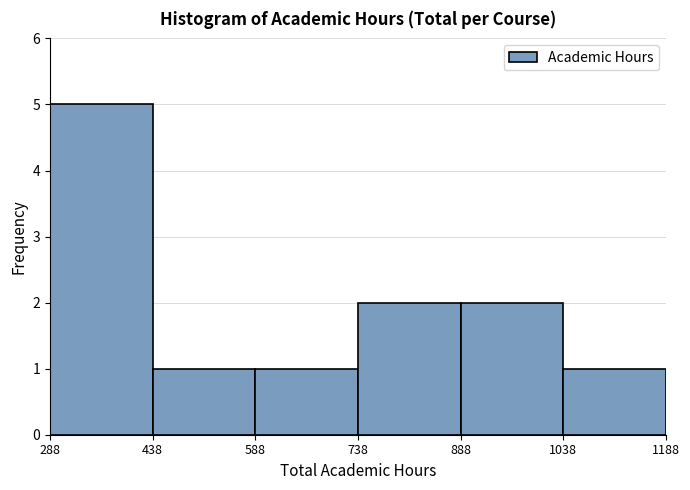

How tall is the bar that spans 888 to 1038 on the x-axis? The values are not printed on the chart, so give them approximately, as read against the axis.

2